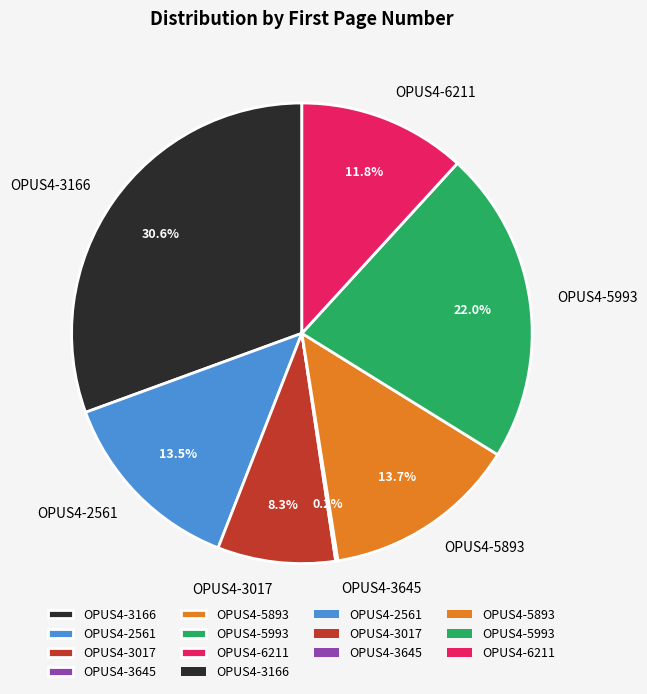

Combined, do OPUS4-2561 and OPUS4-3017 account for over 50%?

No